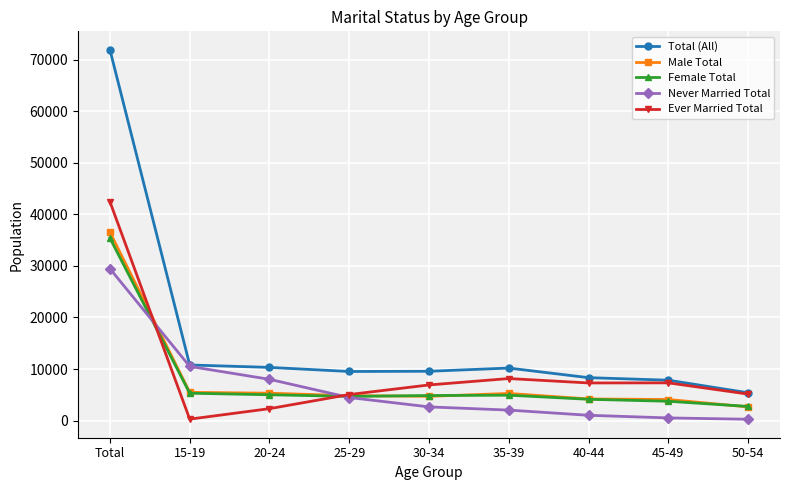

Does the chart display data point markers on the line(s)?

Yes